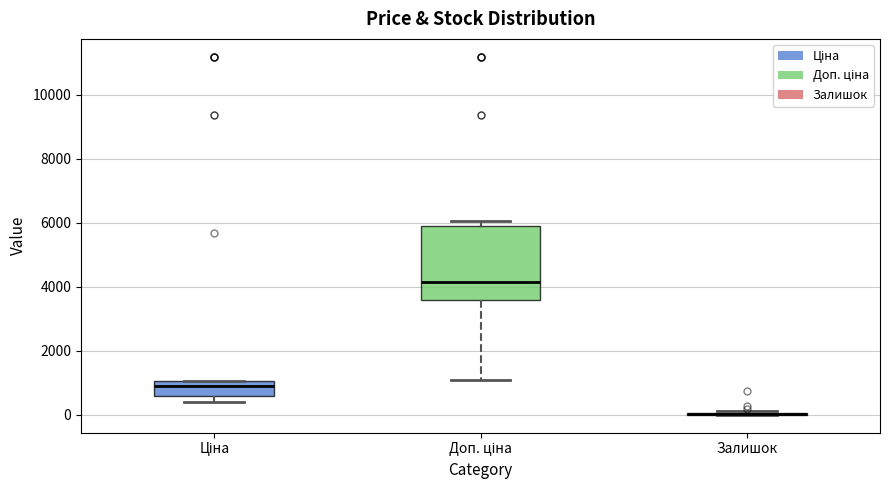

Reading left to right, read every box against the y-axis: the position of its median line, the range the box covers, and the ends of its whiskers. The values are not printed on the chart, so give them approximately, as read against the axis.

Ціна: median 800, box 600 to 1000, whiskers 400 to 1000
Доп. ціна: median 4200, box 3600 to 5800, whiskers 1000 to 6000
Залишок: box collapsed to a line at 0, whiskers 0 to 200